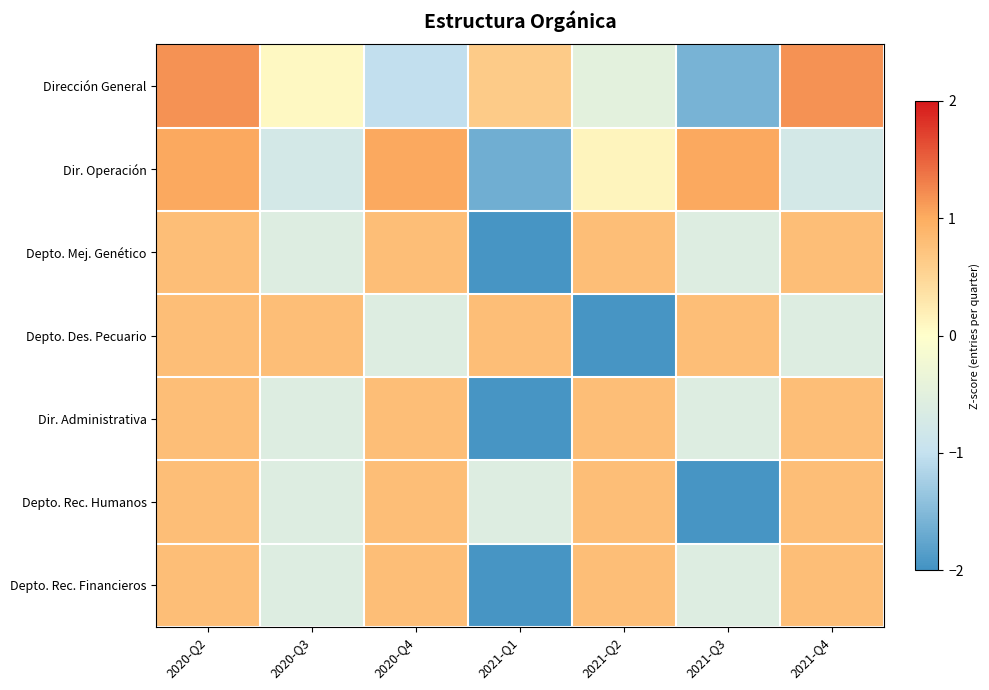

List the series in order of their peak value, lowest first.

Depto. Des. Pecuario, Depto. Rec. Humanos, Depto. Mej. Genético, Dir. Administrativa, Depto. Rec. Financieros, Dir. Operación, Dirección General